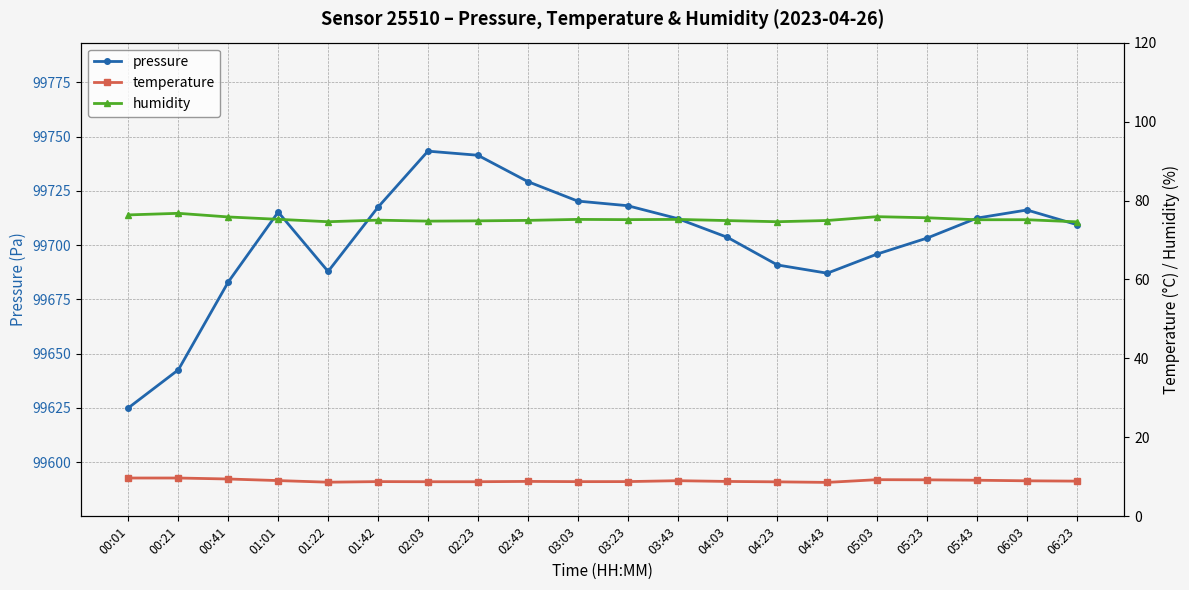

Does the chart display data point markers on the line(s)?

Yes